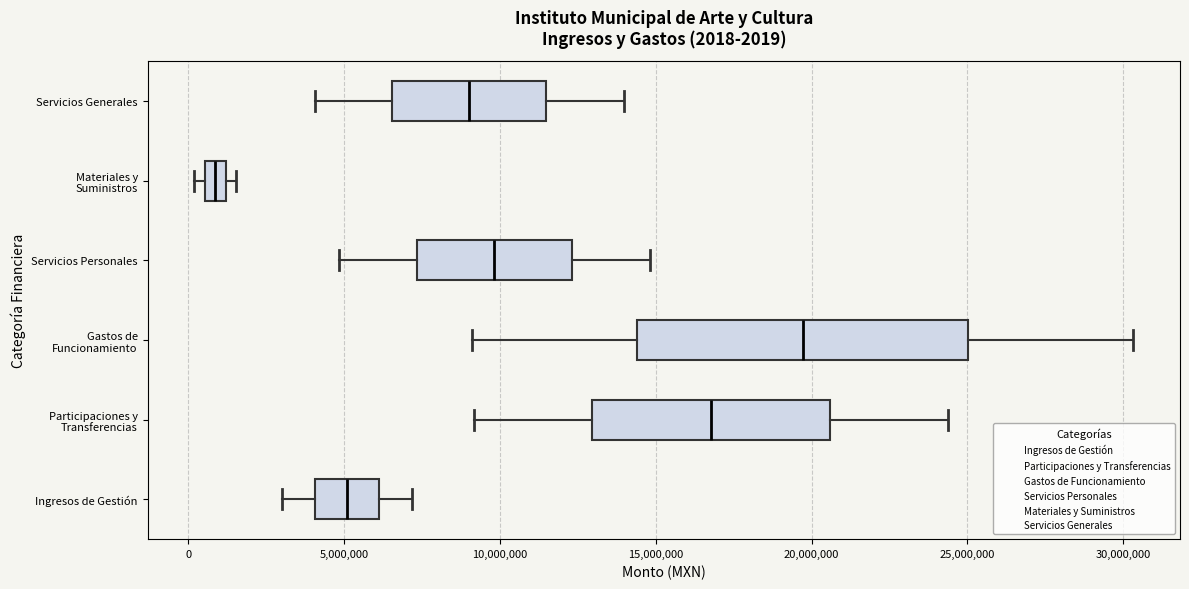

Which box is the widest, from its left edge to its right edge?

Gastos de Funcionamiento